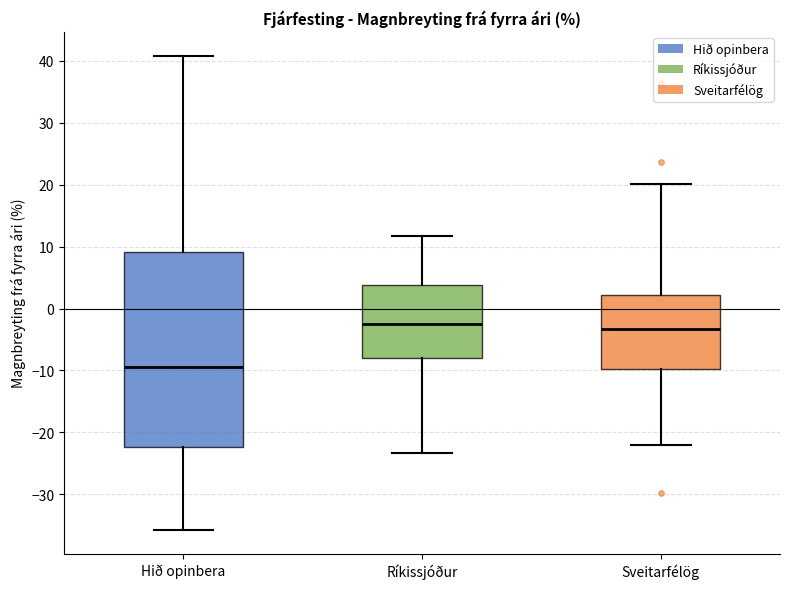

Comparing the boxes themselves (not the whiskers), which one is the tallest?

Hið opinbera